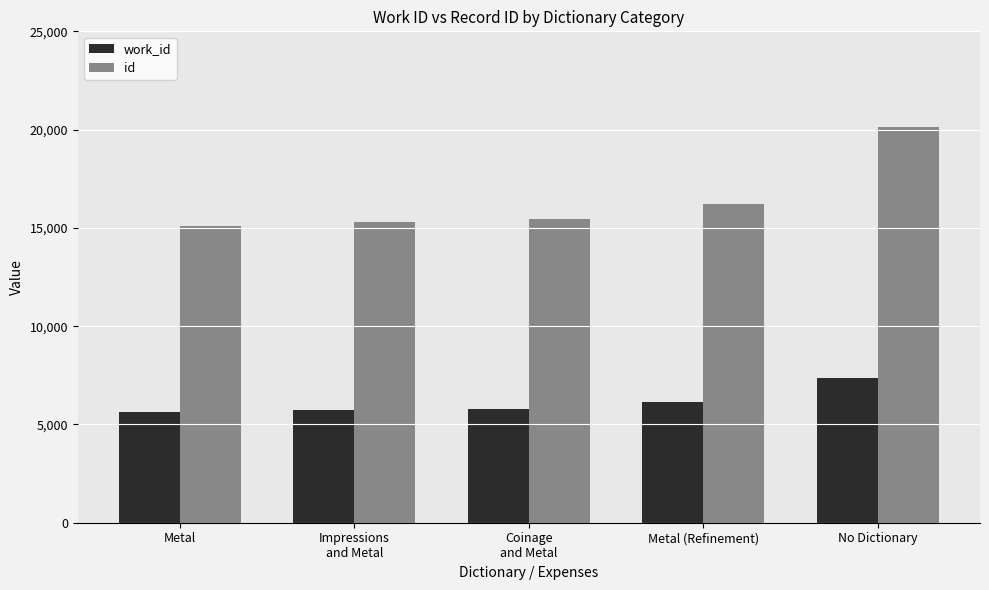

What is the spread (max minus min) of values at Metal?

9456